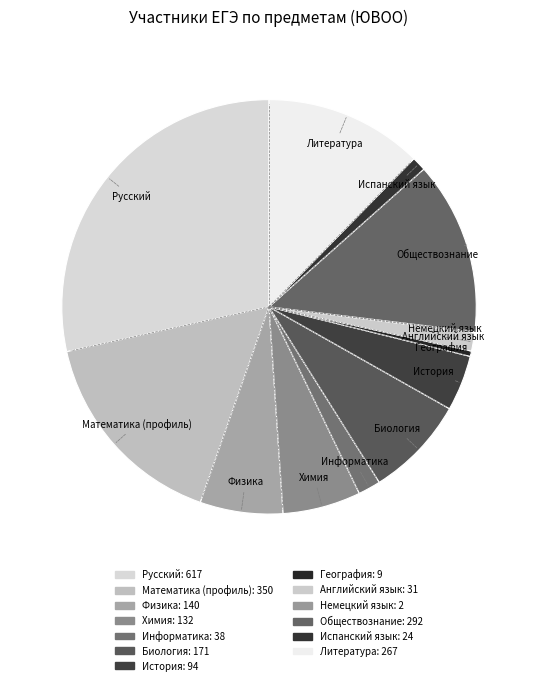

How many segments does this pie chart have?

13